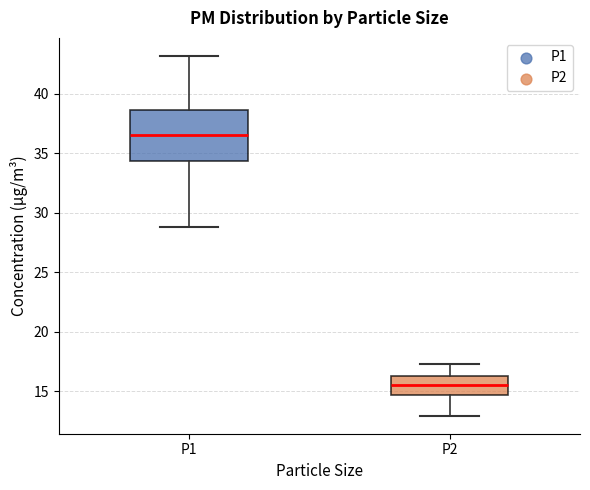

Reading left to right, transcribe this box plot: for each box, give where its median line is, the range the box spans, and where its two whiskers end, as read against the y-axis. The values are not printed on the chart, so give them approximately, as read against the axis.

P1: median 36.5, box 34.5 to 38.5, whiskers 29.0 to 43.0
P2: median 15.5, box 14.5 to 16.5, whiskers 13.0 to 17.5